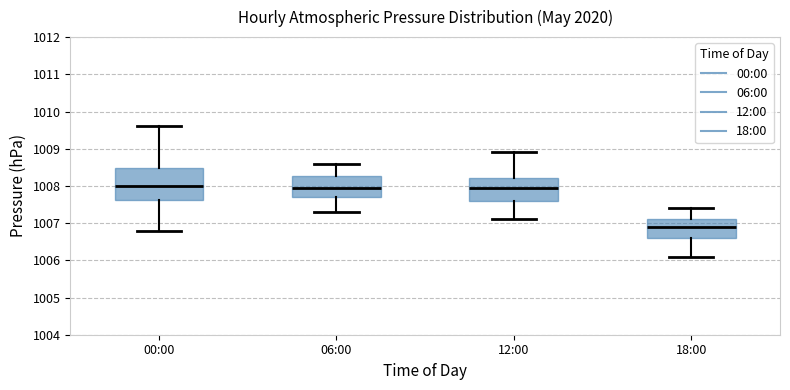

Which box is the tallest, from its lower edge to its upper edge?

00:00